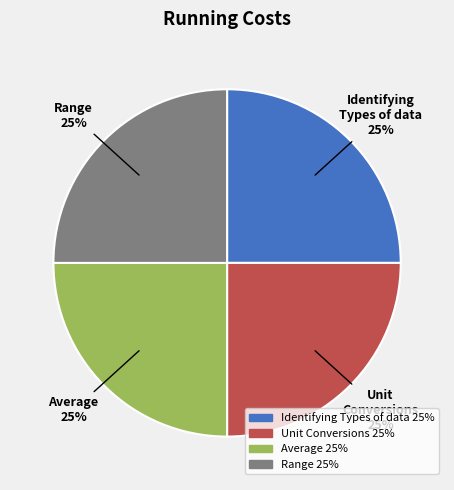

To the nearest percent, what is the average slice percentage?

25%